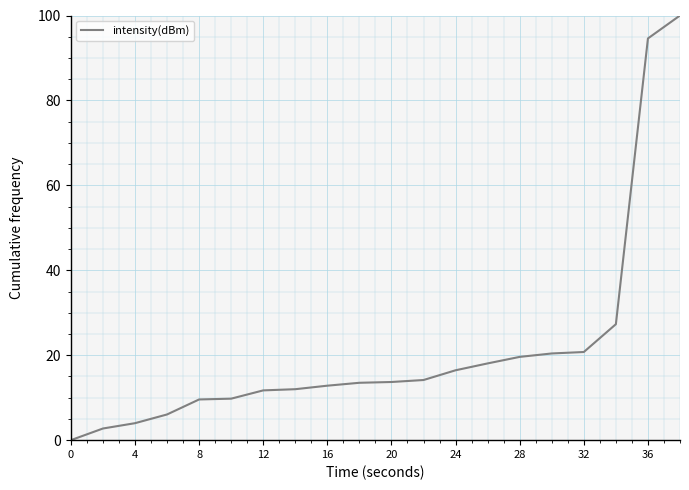

What is the difference between the maximum and minimum values?

100.0